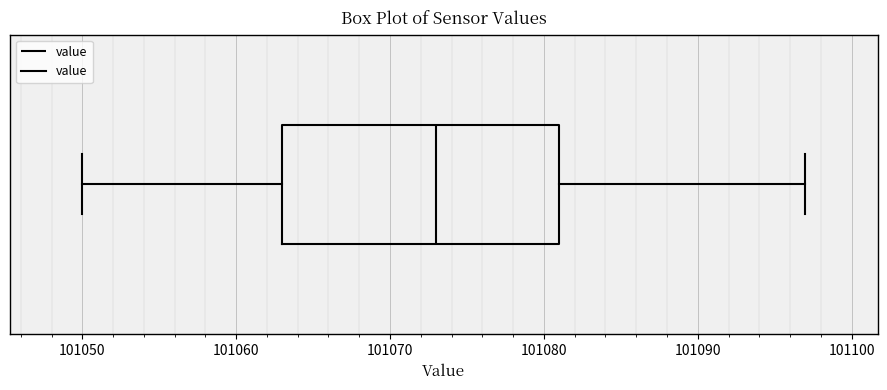

Transcribe this box plot: give where the median line is, the range the box spans, and where the two whiskers end, as read against the x-axis. The values are not printed on the chart, so give them approximately, as read against the axis.

median 101073, box 101063 to 101081, whiskers 101050 to 101097